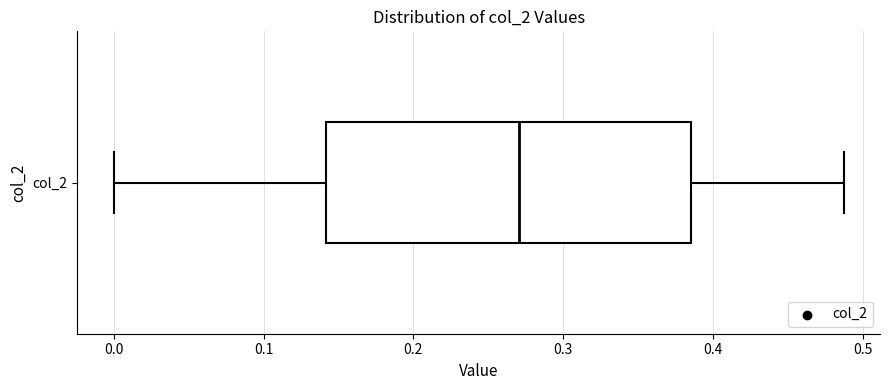

Where is the left edge of the box for col_2 on the x-axis? The values are not printed on the chart, so give them approximately, as read against the axis.

0.14